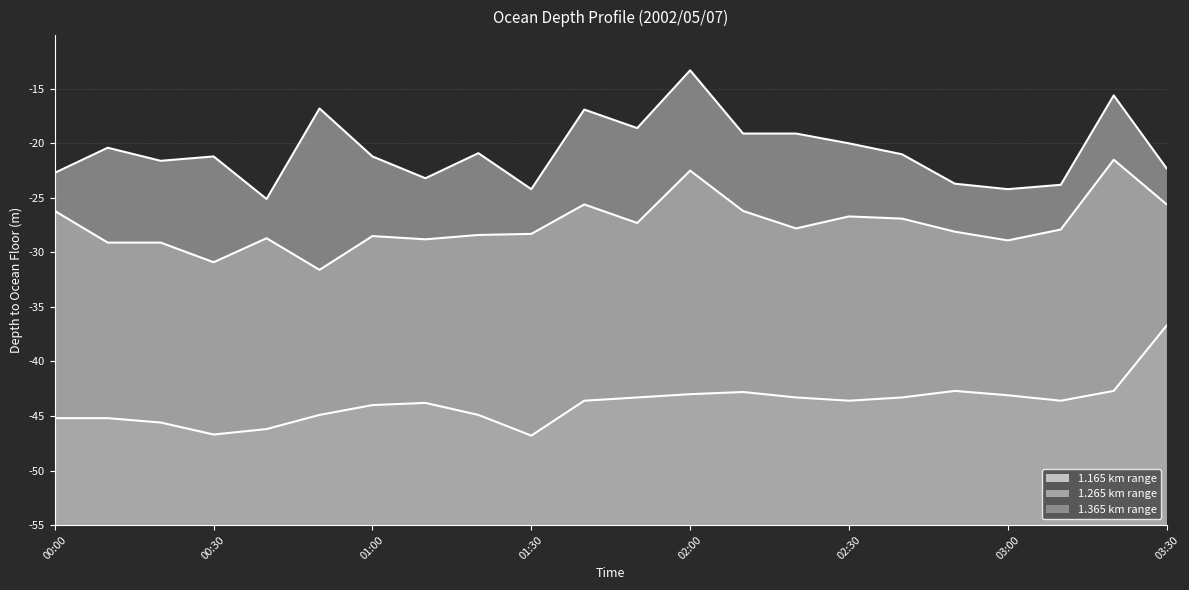

Which label corresponds to the largest value in the chart?

02:00